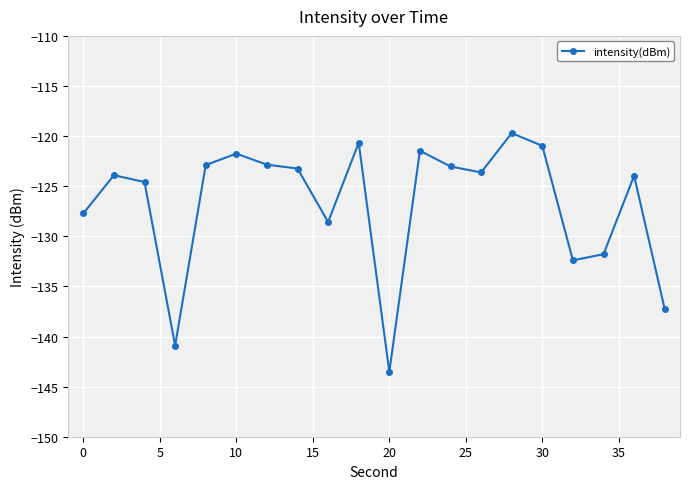

What is the value of the 17th point from the left?

-132.4